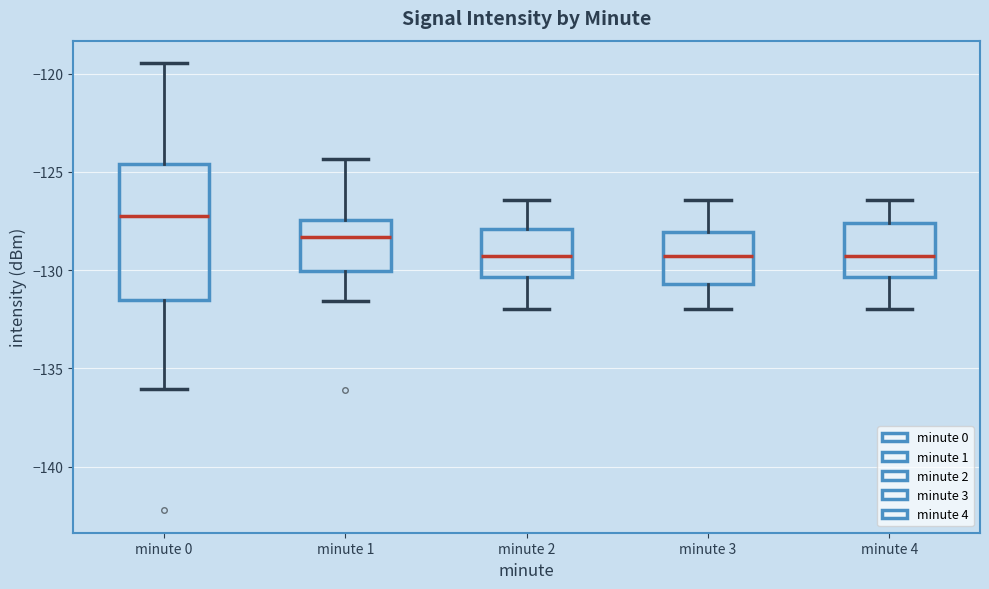

Which box's median line is the highest?

minute 0